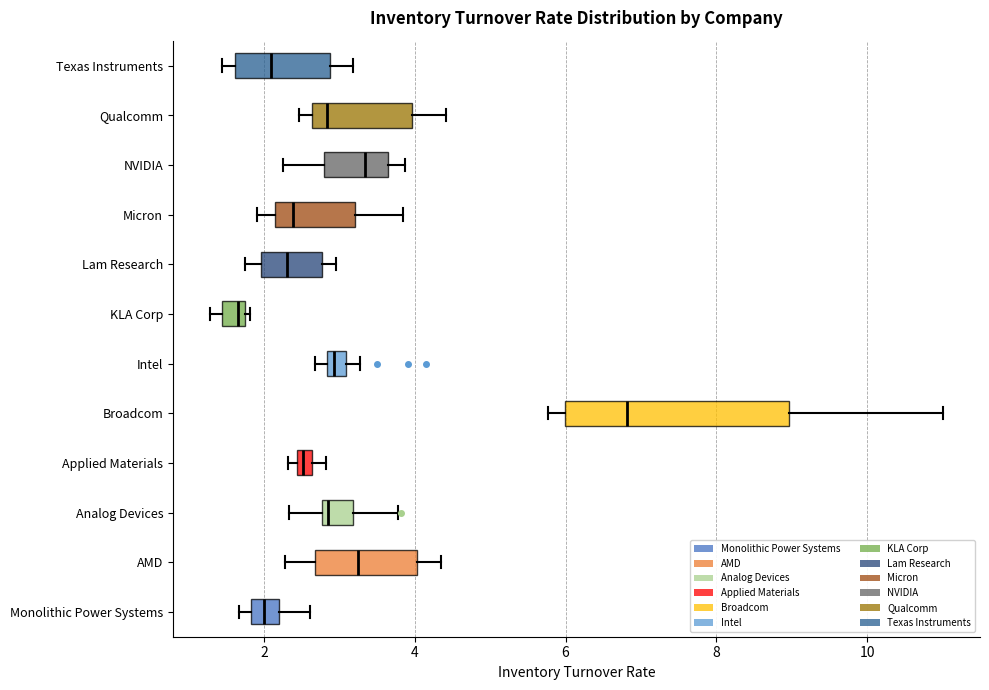

Where does the left whisker of the box for Micron end on the x-axis? The values are not printed on the chart, so give them approximately, as read against the axis.

2.0